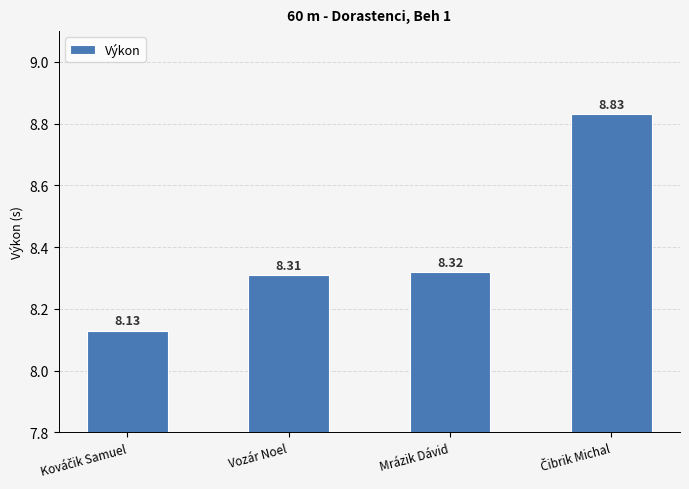

What is the difference between the maximum and second lowest values?

0.5